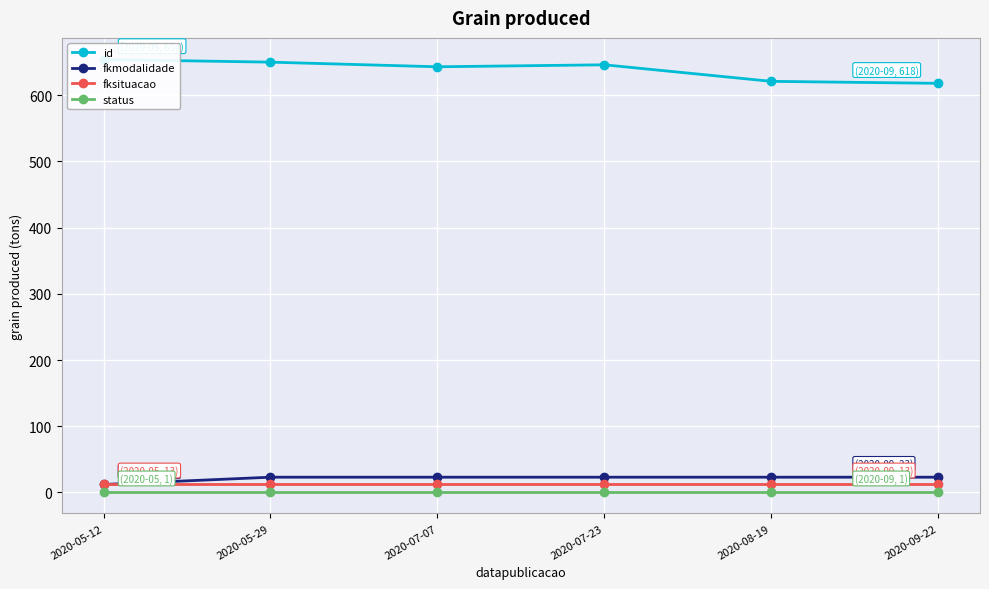

At which category is the sum across all series the highest?

2020-05-29